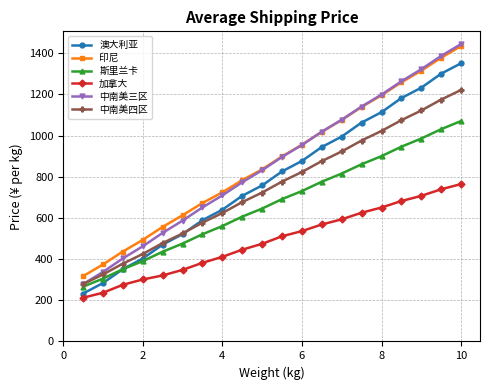

What is the sum of all 澳大利亚 values?

15839.2